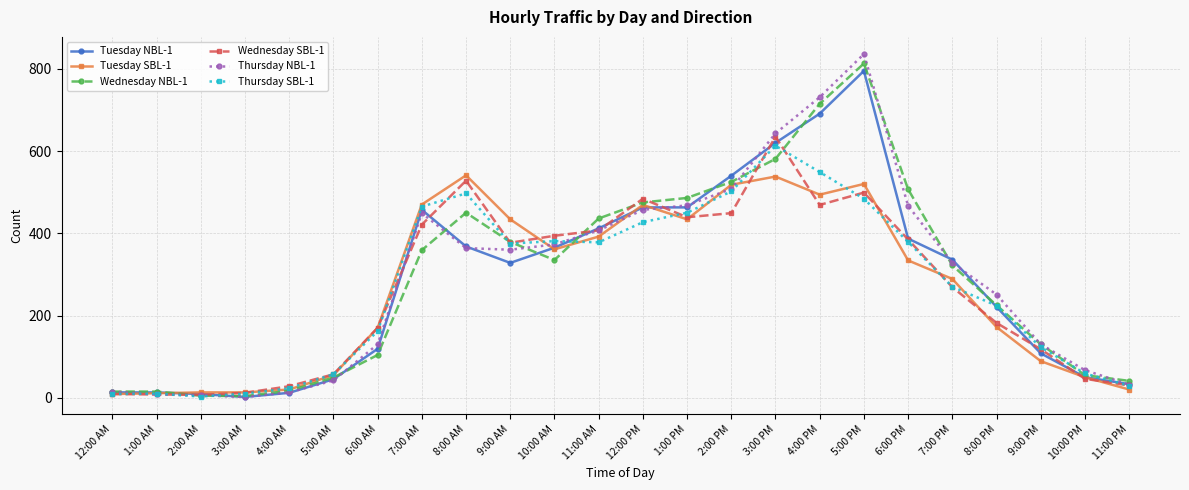

What is the difference between the second highest and second lowest values in the Wednesday SBL-1 series?

520